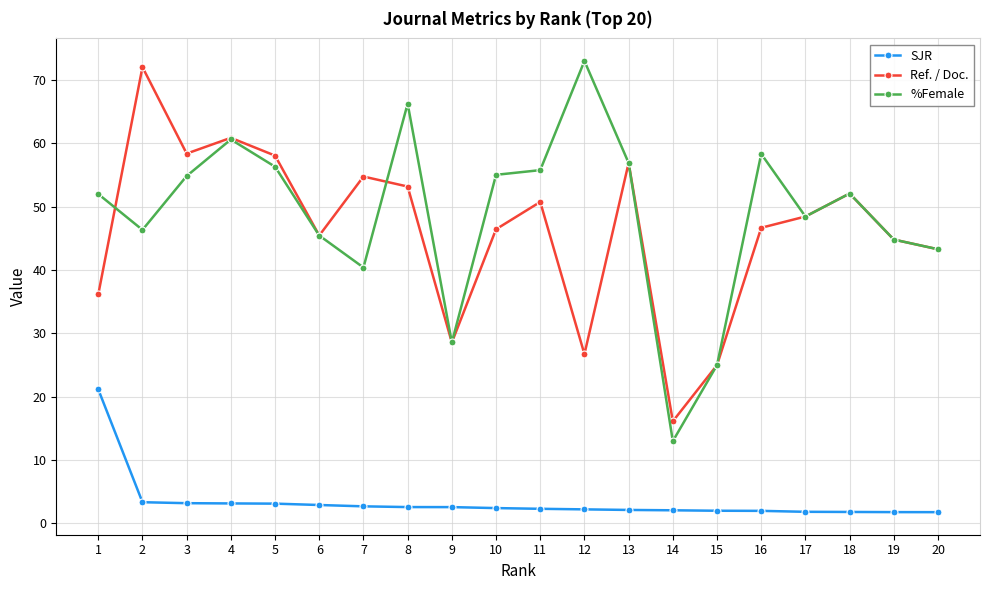

List the series in order of their peak value, highest first.

%Female, Ref. / Doc., SJR